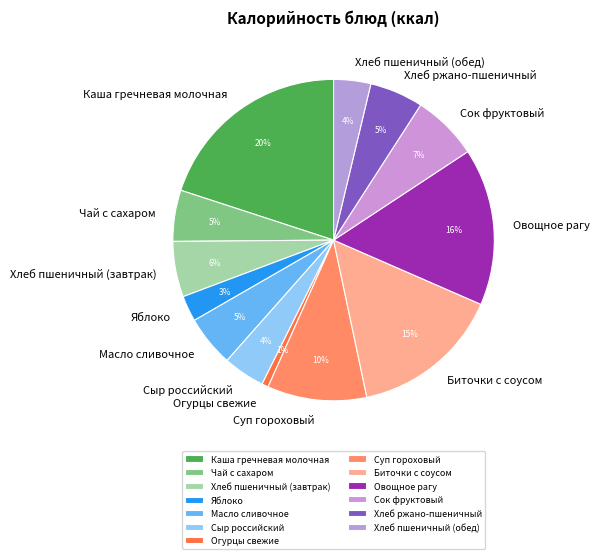

Do Масло сливочное and Чай с сахаром together represent more than half of the pie?

No